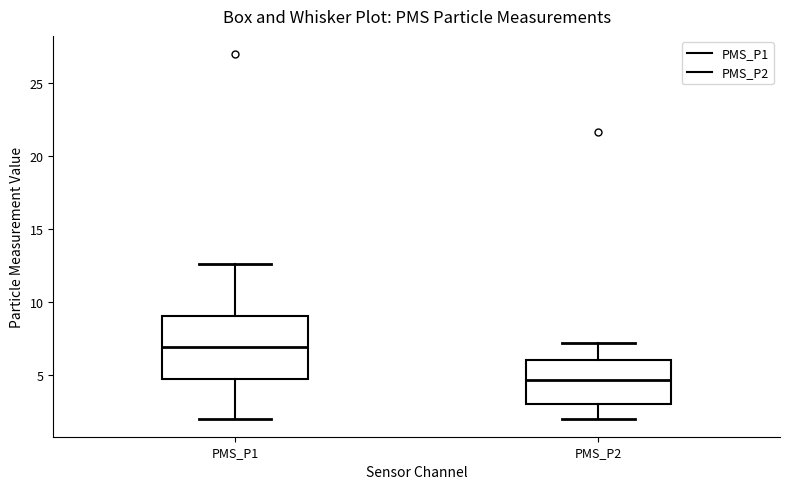

Reading left to right, read every box against the y-axis: the position of its median line, the range the box covers, and the ends of its whiskers. The values are not printed on the chart, so give them approximately, as read against the axis.

PMS_P1: median 7.0, box 4.5 to 9.0, whiskers 2.0 to 12.5
PMS_P2: median 4.5, box 3.0 to 6.0, whiskers 2.0 to 7.0